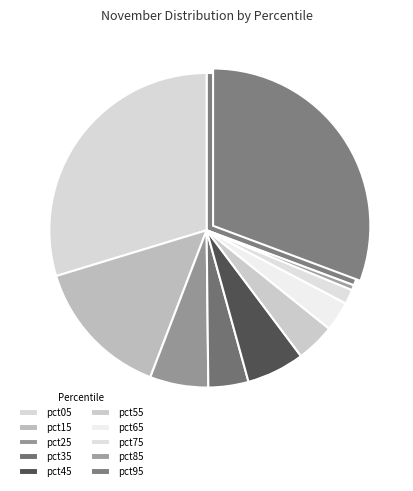

Does pct35 represent more than half of the total?

No